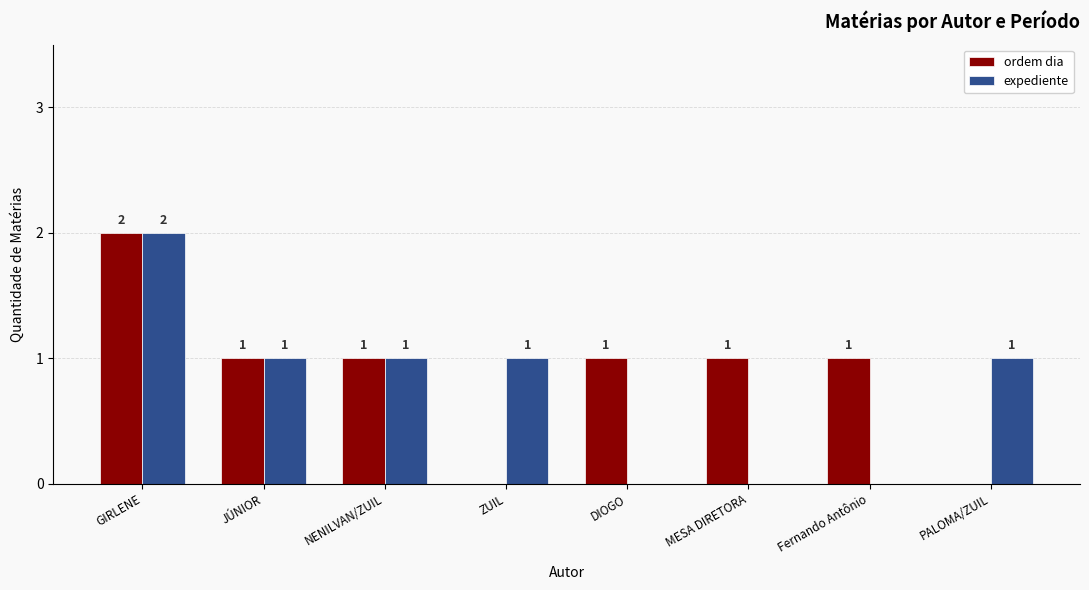

Which series has the largest total across all categories?

ordem dia